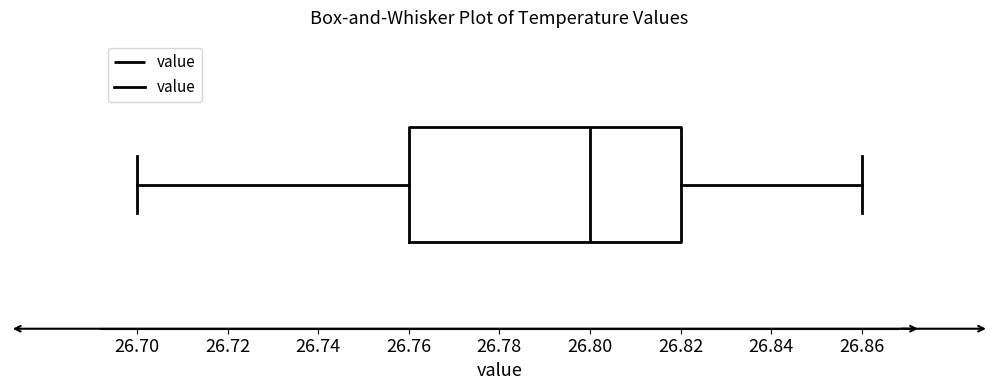

Where is the left edge of the box on the x-axis? The values are not printed on the chart, so give them approximately, as read against the axis.

26.76